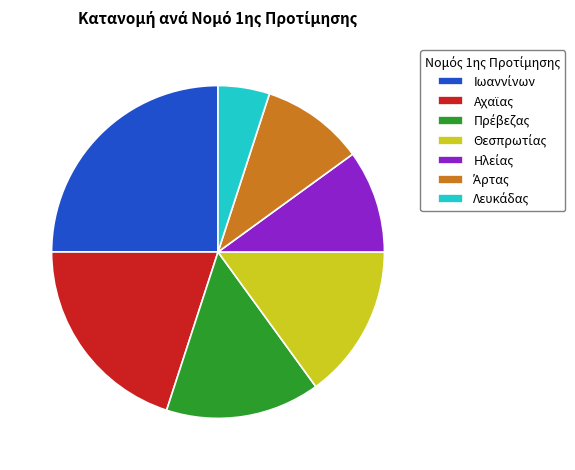

Does any single category account for the majority?

No